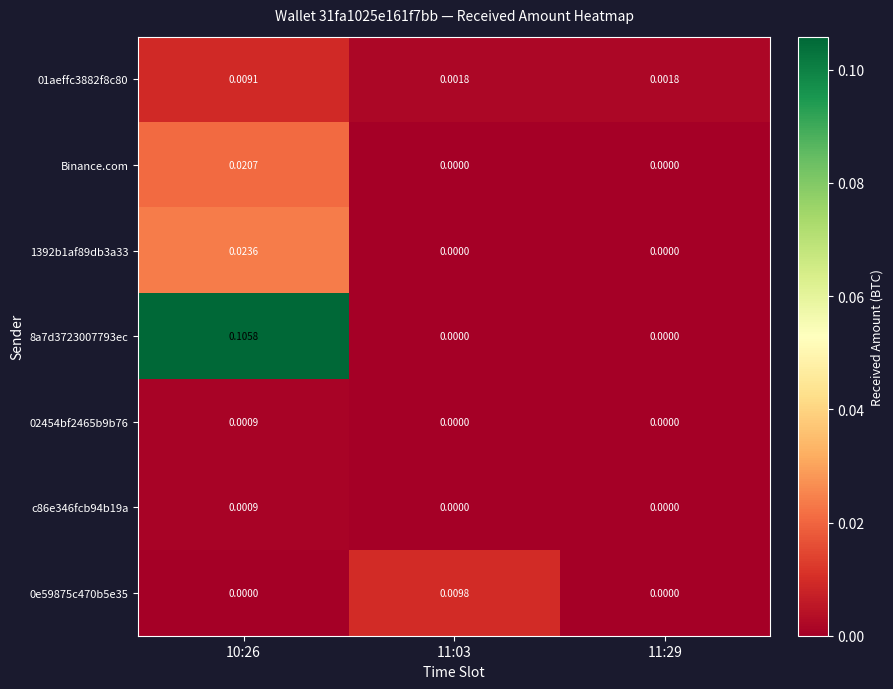

Is the value of Binance.com at 11:03 greater than the value of 8a7d3723007793ec at 10:26?

No